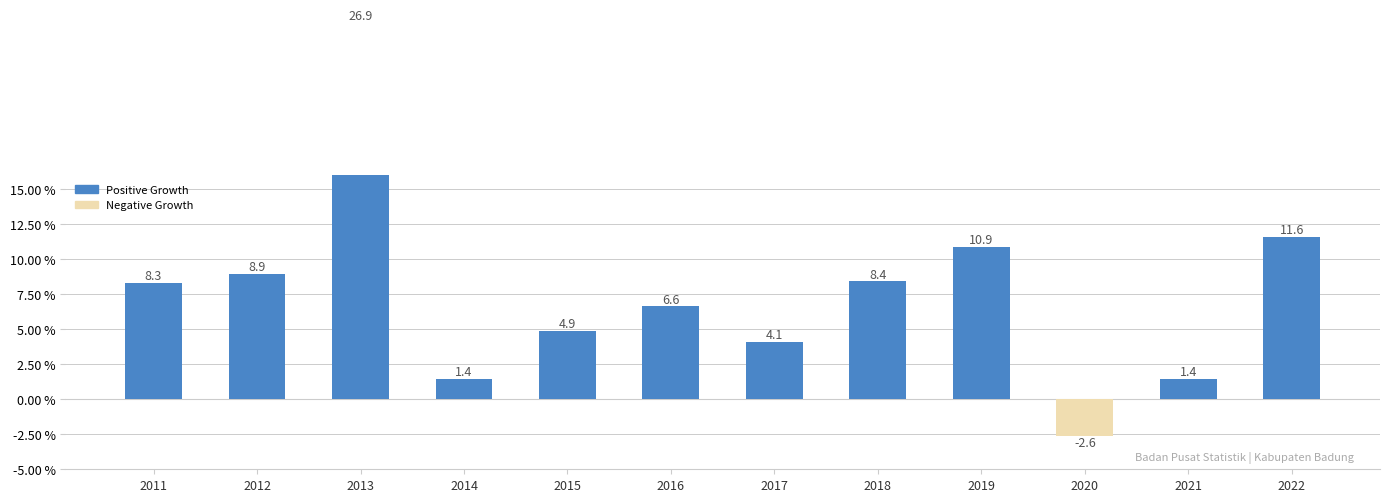

How many values are below zero?

1